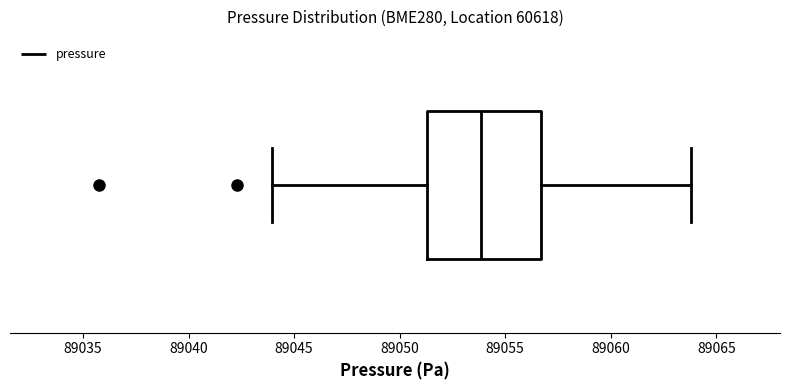

Transcribe this box plot: give where the median line is, the range the box spans, and where the two whiskers end, as read against the x-axis. The values are not printed on the chart, so give them approximately, as read against the axis.

median 89054.0, box 89051.5 to 89056.5, whiskers 89044.0 to 89064.0